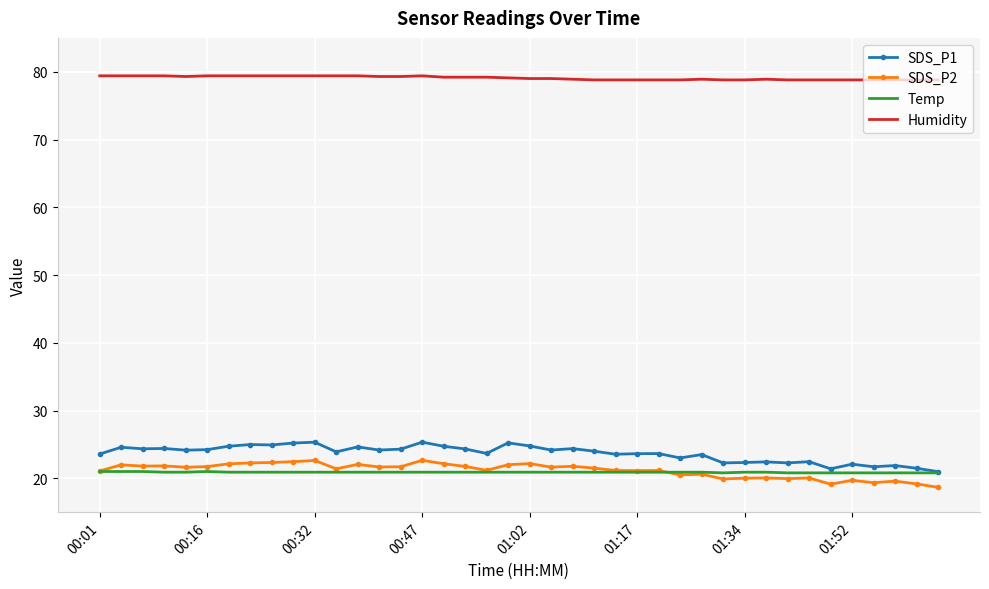

Which series has the largest total across all categories?

Humidity